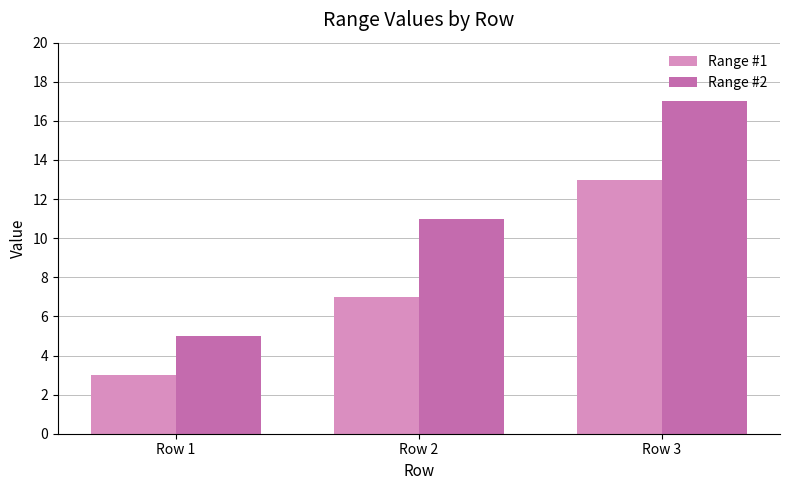

What is the difference between the Range #1 values at Row 1 and Row 3?

10